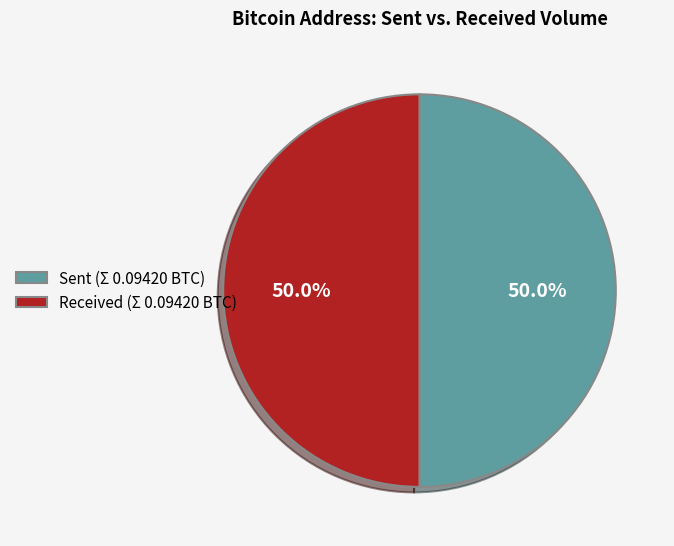

What is the ratio of the value at Received (Σ 0.09420 BTC) to the value at Sent (Σ 0.09420 BTC)?

1.0